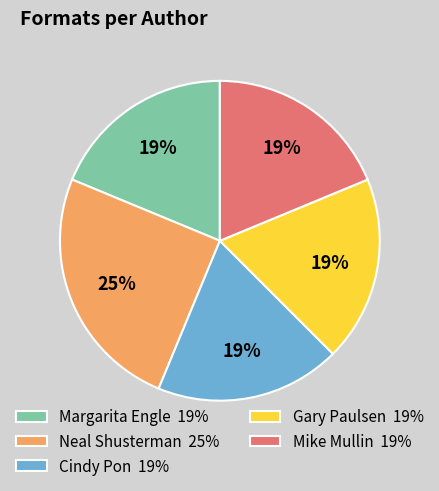

Is it true that Mike Mullin is 19% of the pie?

True